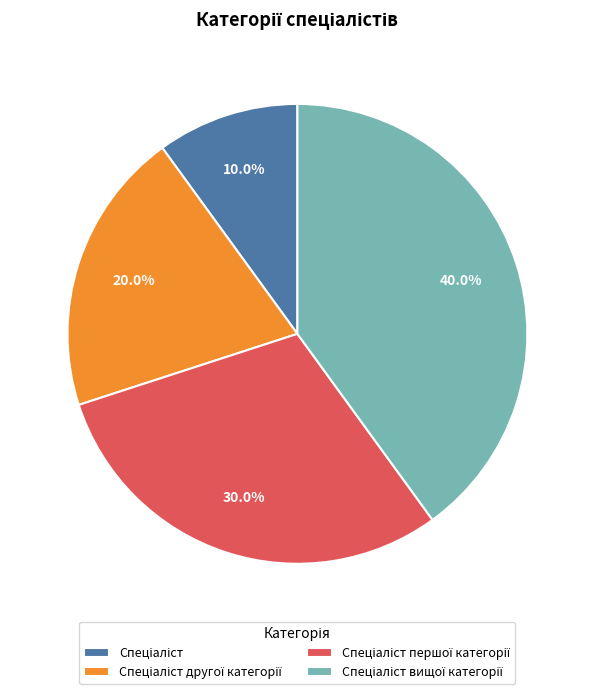

Is there a majority slice in this chart?

No